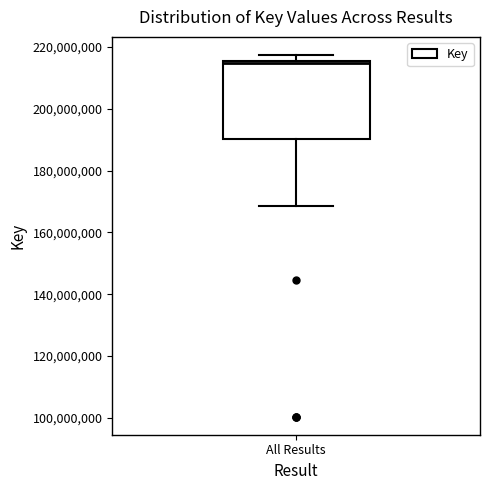

Read this box plot against the y-axis: the position of the median line, the range covered by the box, and the ends of both whiskers. The values are not printed on the chart, so give them approximately, as read against the axis.

median 214000000, box 190000000 to 216000000, whiskers 168000000 to 218000000